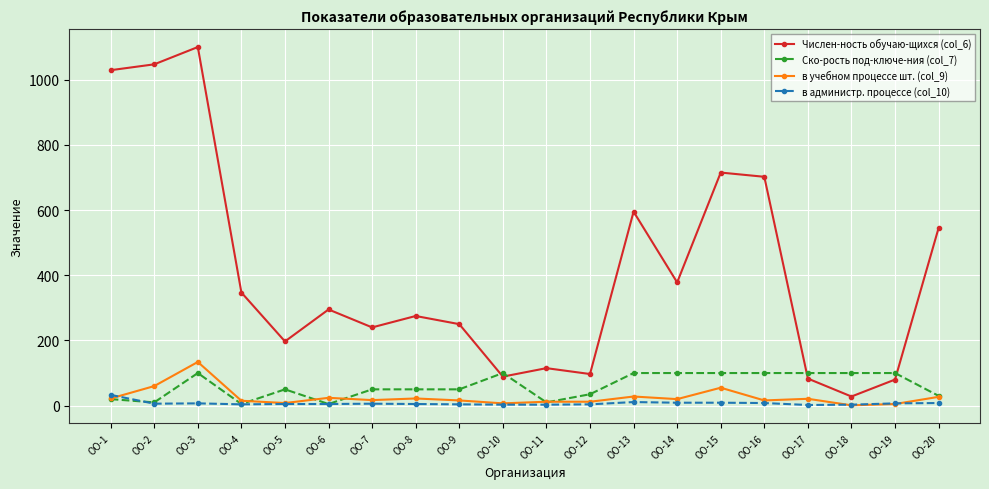

At which label is Числен-ность обучаю-щихся (col_6) closest to 564?

ОО-20